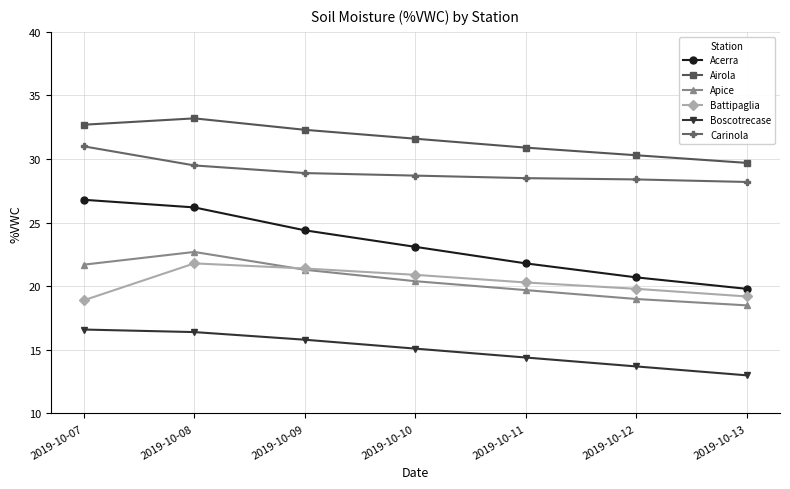

True or false: Boscotrecase and Battipaglia intersect in this chart.

False